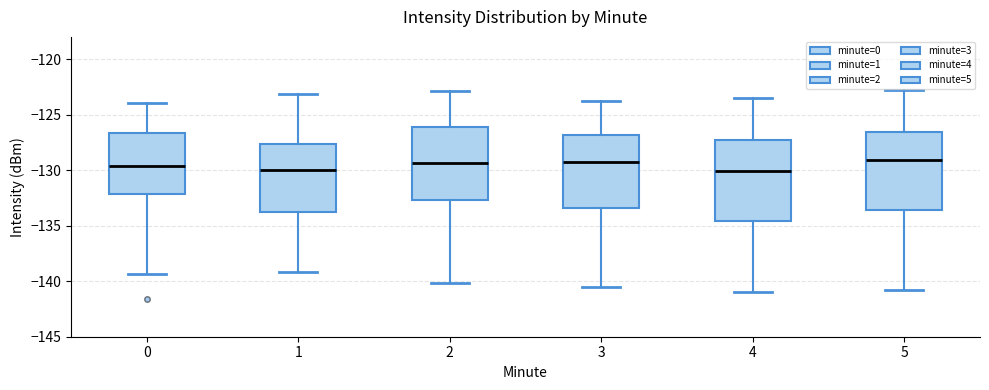

Reading left to right, read every box against the y-axis: the position of its median line, the range the box covers, and the ends of its whiskers. The values are not printed on the chart, so give them approximately, as read against the axis.

0: median -129.5, box -132.0 to -126.5, whiskers -139.5 to -124.0
1: median -130.0, box -134.0 to -127.5, whiskers -139.0 to -123.0
2: median -129.5, box -132.5 to -126.0, whiskers -140.0 to -123.0
3: median -129.0, box -133.5 to -127.0, whiskers -140.5 to -124.0
4: median -130.0, box -134.5 to -127.5, whiskers -141.0 to -123.5
5: median -129.0, box -133.5 to -126.5, whiskers -141.0 to -123.0